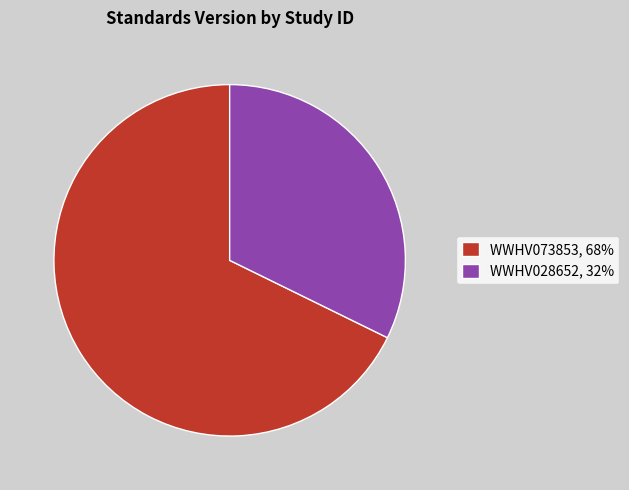

True or false: WWHV073853 accounts for 68% of the total.

True